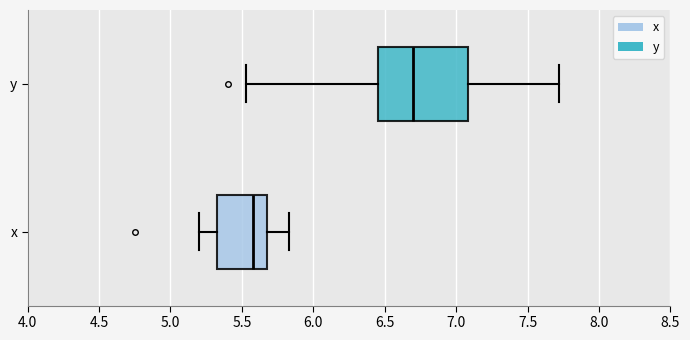

Reading bottom to top, transcribe this box plot: for each box, give where its median line is, the range the box spans, and where its two whiskers end, as read against the x-axis. The values are not printed on the chart, so give them approximately, as read against the axis.

x: median 5.60, box 5.30 to 5.70, whiskers 5.20 to 5.85
y: median 6.70, box 6.45 to 7.10, whiskers 5.55 to 7.70